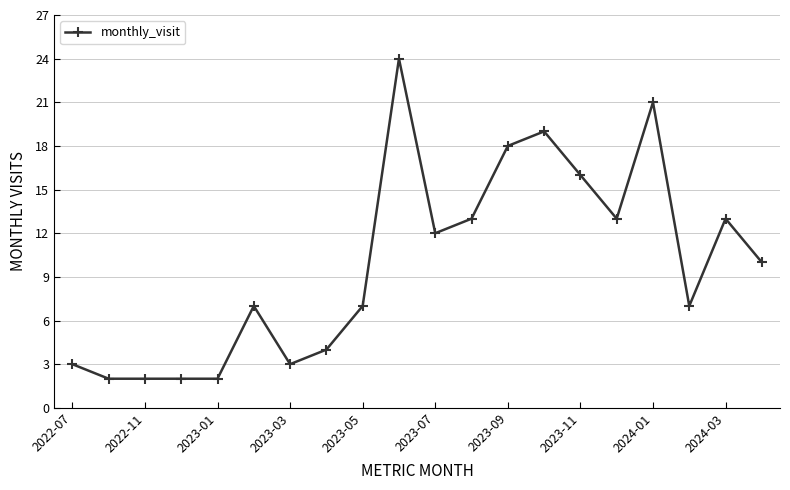

What is the maximum value shown in the chart?

24